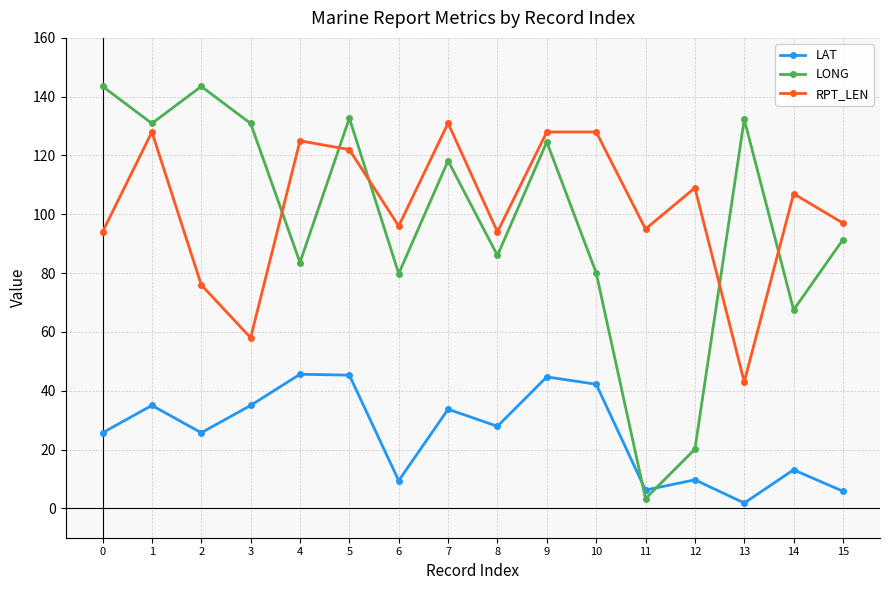

What is the value of the LAT point at the 13th from the left?

9.7